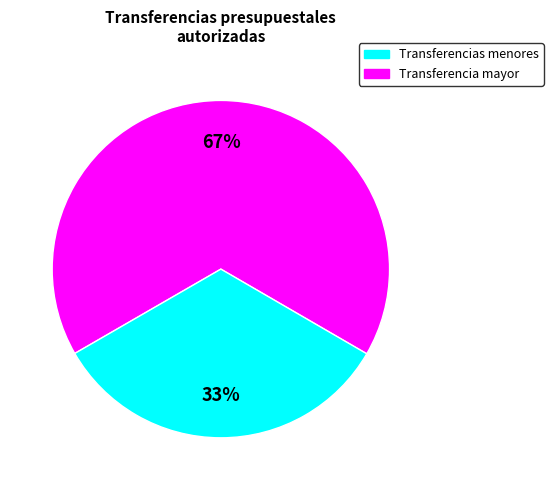

To the nearest percent, what is the average slice percentage?

50%